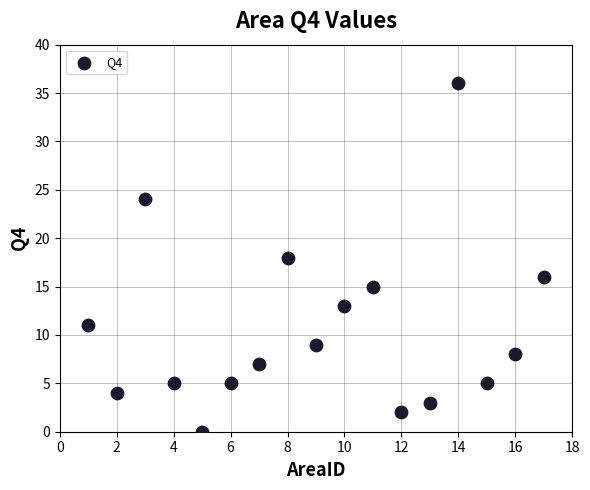

What is the range of Y values (max minus min)?

36